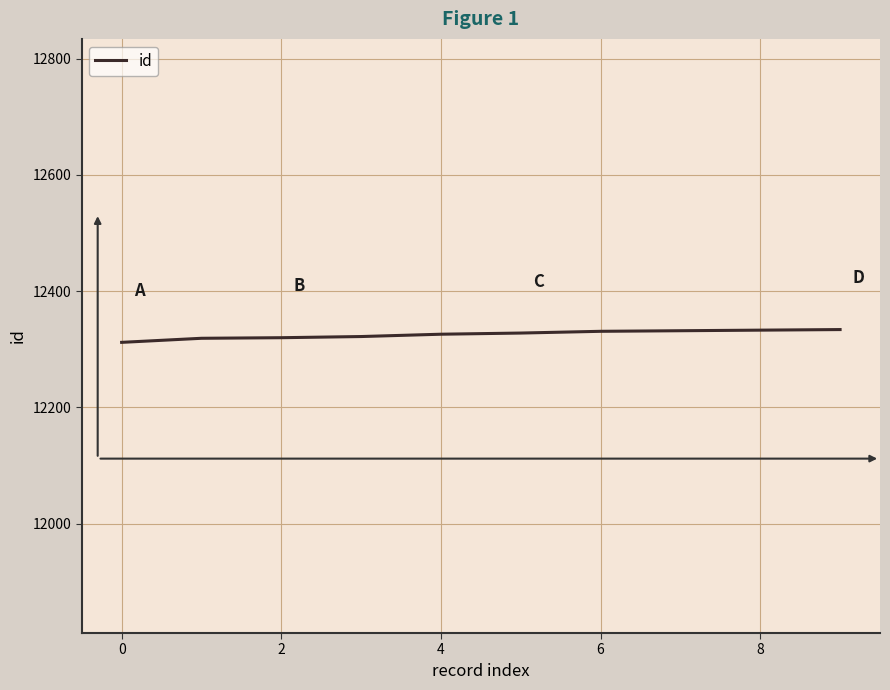

What is the difference between the maximum and minimum values?

22